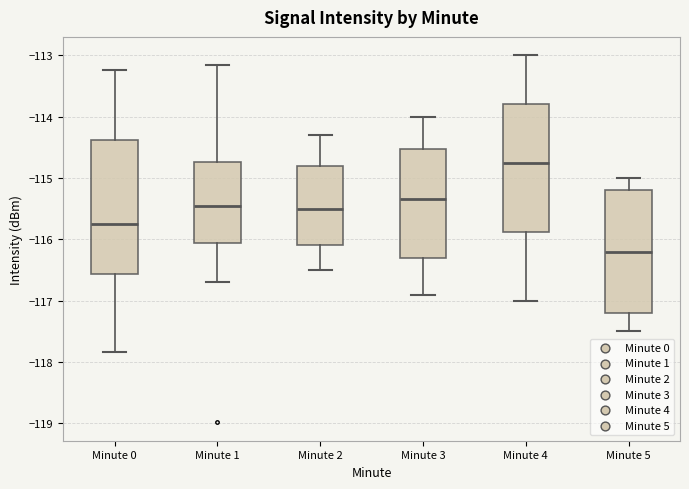

Which box has the lowest median line?

Minute 5